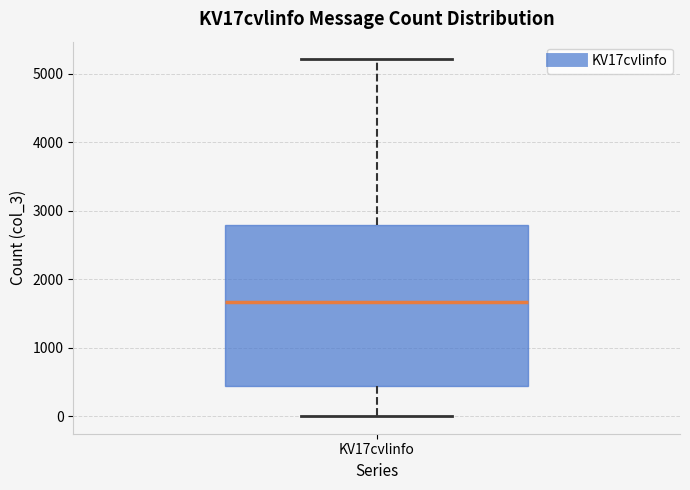

Transcribe this box plot: give where the median line is, the range the box spans, and where the two whiskers end, as read against the y-axis. The values are not printed on the chart, so give them approximately, as read against the axis.

median 1700, box 400 to 2800, whiskers 0 to 5200